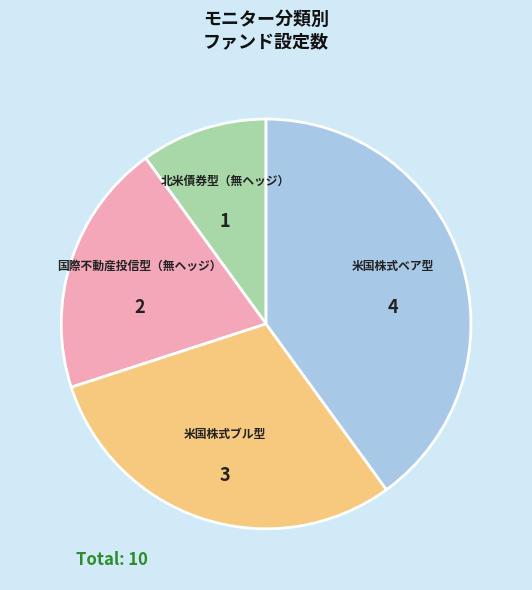

Does any single category account for the majority?

No